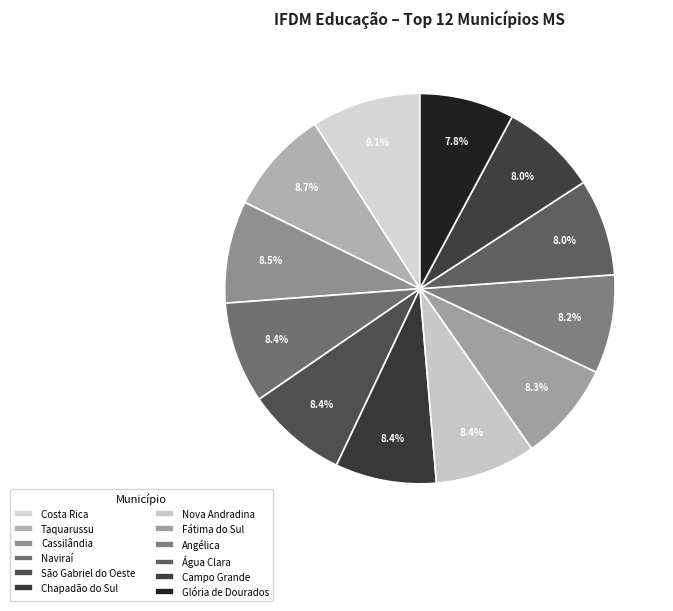

How many segments does this pie chart have?

12